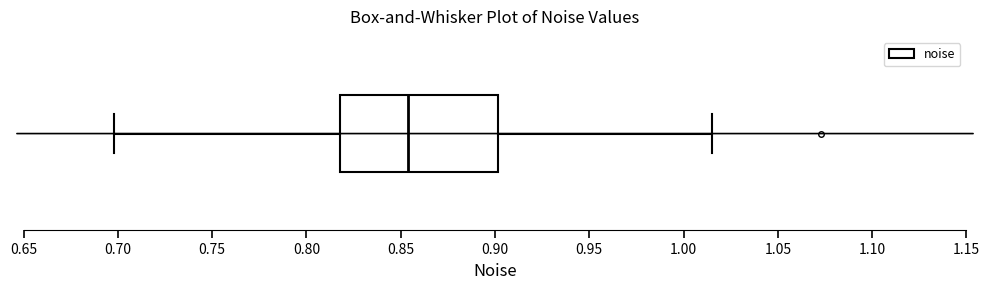

Where is the right edge of the box on the x-axis? The values are not printed on the chart, so give them approximately, as read against the axis.

0.900